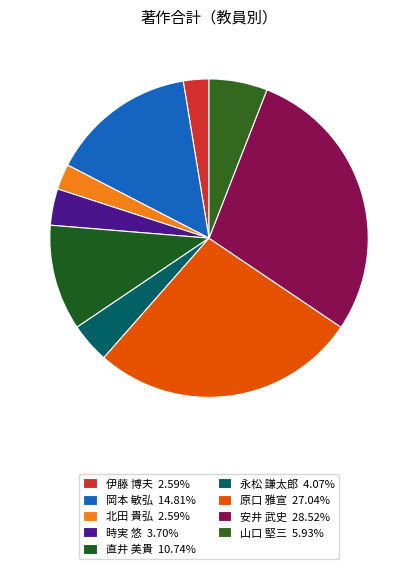

What percentage is the 山口 堅三 slice, to the nearest percent?

6%